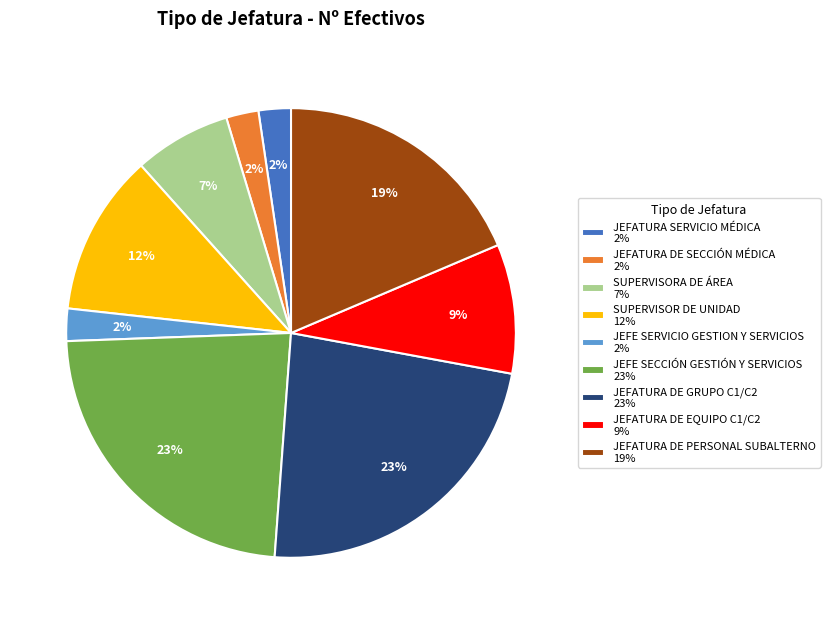

Do SUPERVISORA DE ÁREA 7% and JEFE SERVICIO GESTION Y SERVICIOS 2% together represent more than half of the pie?

No